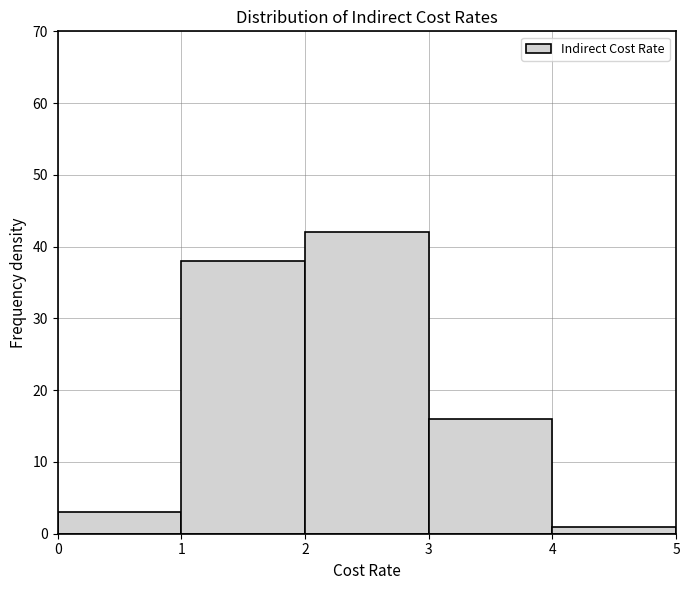

Which range on the x-axis has the tallest bar?

2 to 3